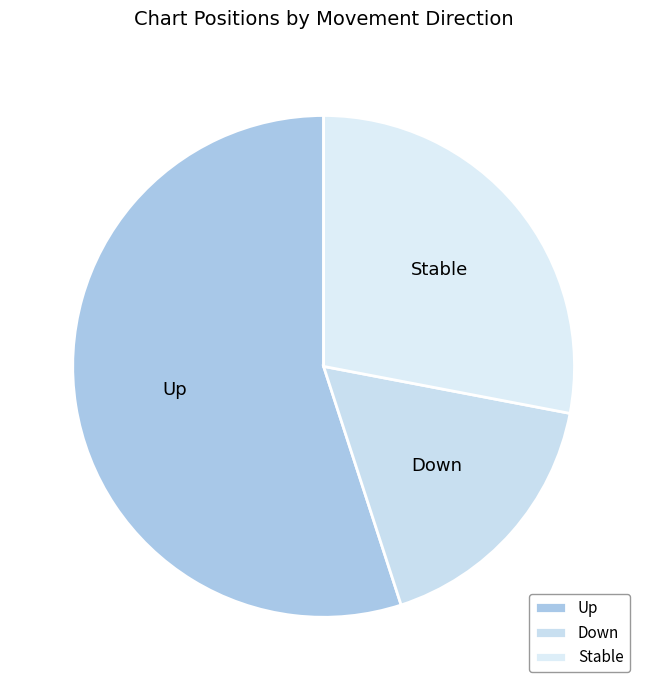

Rank the categories by value from lowest to highest.

Down, Stable, Up